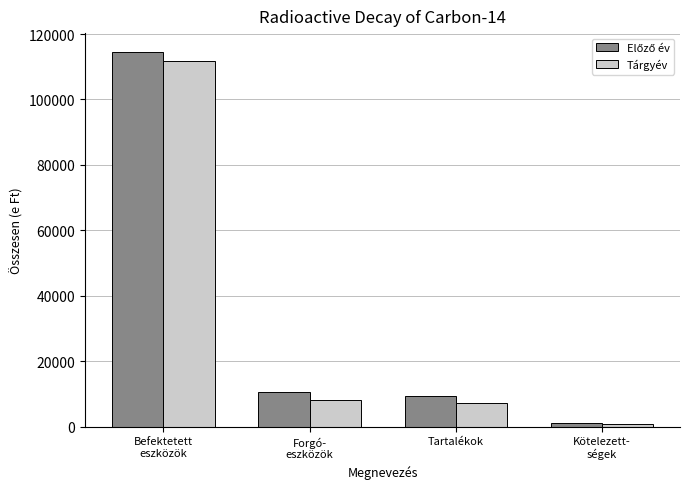

What is the total value across all series at Tartalékok?

16467